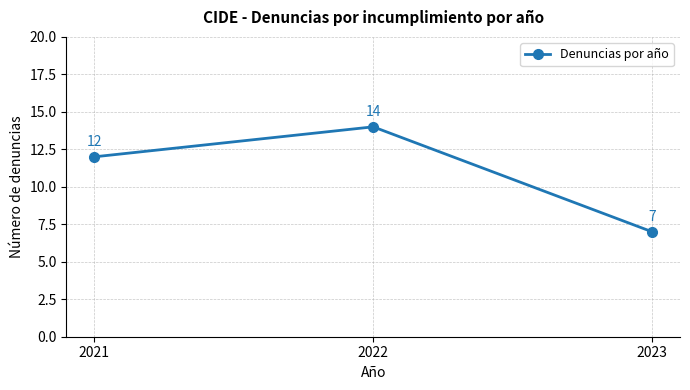

Reading left to right, what are all the values shown in this chart?

12	14	7